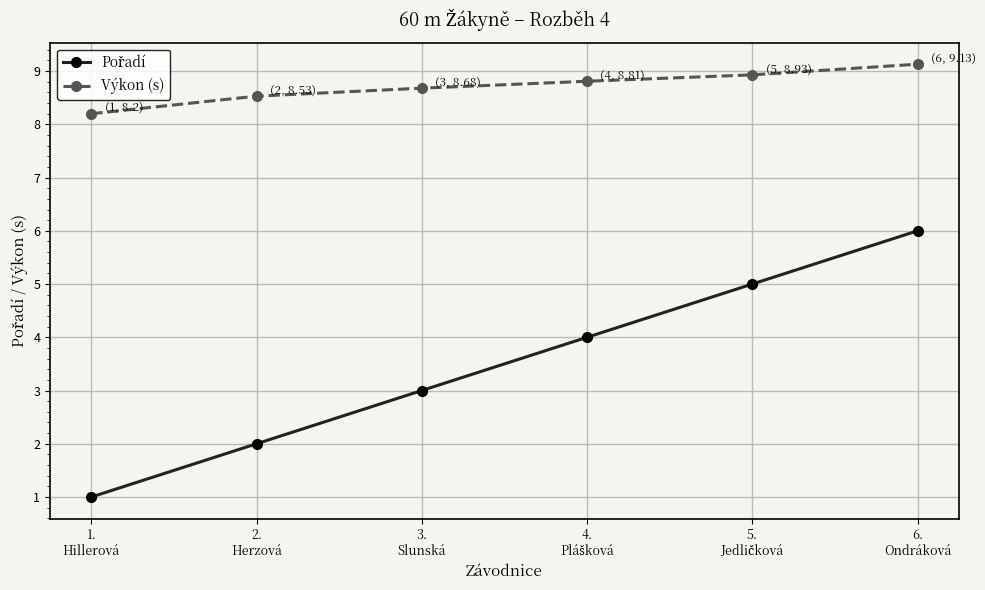

Count the number of data series in this chart.

2